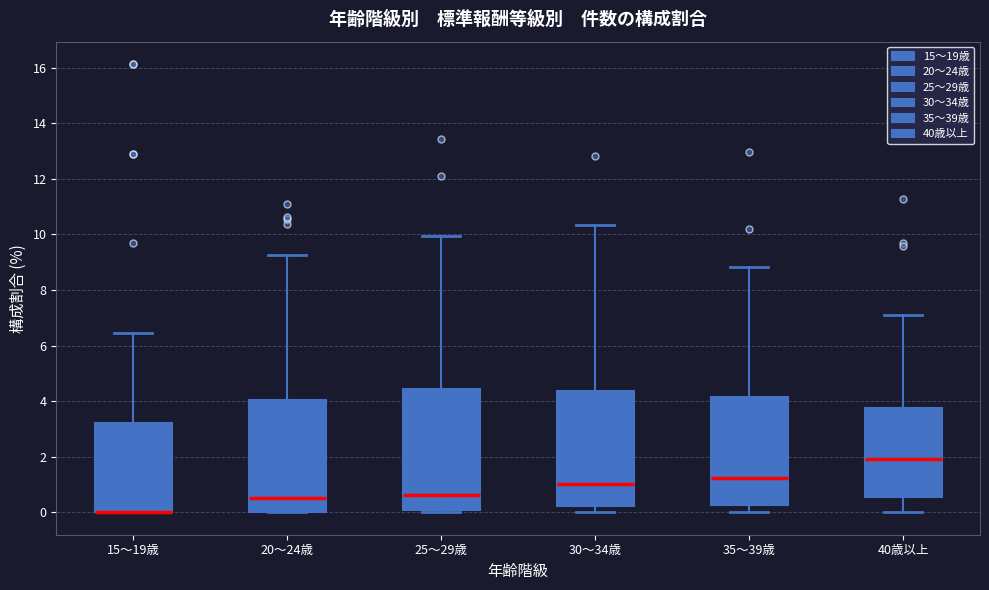

Where does the median line of the box for 35～39歳 sit on the y-axis? The values are not printed on the chart, so give them approximately, as read against the axis.

1.2